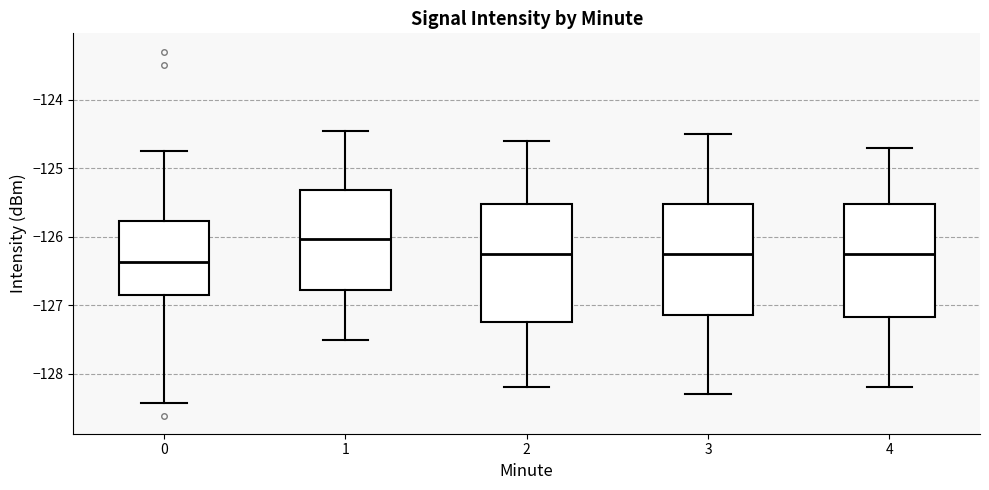

Reading left to right, transcribe this box plot: for each box, give where its median line is, the range the box spans, and where its two whiskers end, as read against the y-axis. The values are not printed on the chart, so give them approximately, as read against the axis.

0: median -126.4, box -126.9 to -125.8, whiskers -128.4 to -124.7
1: median -126.0, box -126.8 to -125.3, whiskers -127.5 to -124.5
2: median -126.2, box -127.2 to -125.5, whiskers -128.2 to -124.6
3: median -126.2, box -127.1 to -125.5, whiskers -128.3 to -124.5
4: median -126.2, box -127.2 to -125.5, whiskers -128.2 to -124.7